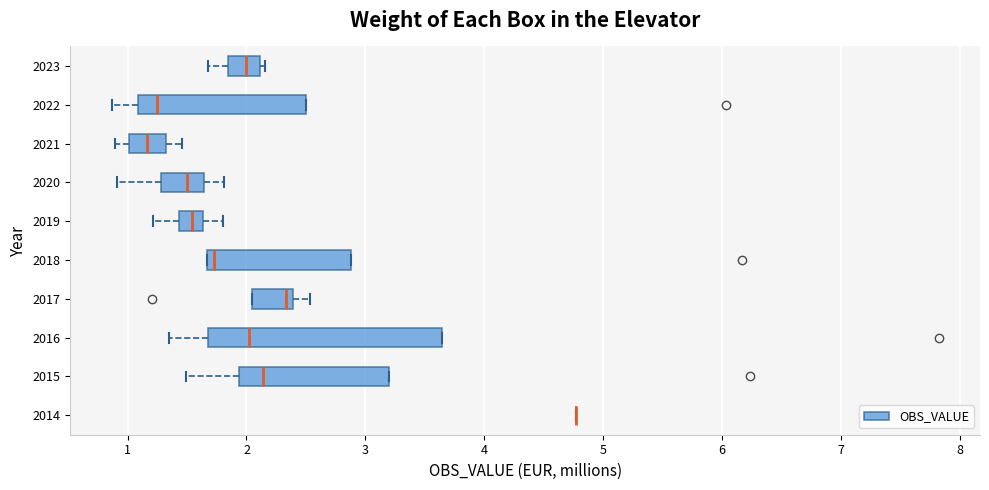

Reading bottom to top, read every box against the x-axis: the position of its median line, the range the box covers, and the ends of its whiskers. The values are not printed on the chart, so give them approximately, as read against the axis.

2014: box collapsed to a line at 4.8, whiskers 4.8 to 4.8
2015: median 2.1, box 1.9 to 3.2, whiskers 1.5 to 3.2
2016: median 2.0, box 1.7 to 3.6, whiskers 1.3 to 3.6
2017: median 2.3, box 2.0 to 2.4, whiskers 2.0 to 2.5
2018: median 1.7 (just right of the box's left edge), box 1.7 to 2.9, whiskers 1.7 to 2.9
2019: median 1.5, box 1.4 to 1.6, whiskers 1.2 to 1.8
2020: median 1.5, box 1.3 to 1.6, whiskers 0.9 to 1.8
2021: median 1.2, box 1.0 to 1.3, whiskers 0.9 to 1.5
2022: median 1.2, box 1.1 to 2.5, whiskers 0.9 to 2.5
2023: median 2.0, box 1.8 to 2.1, whiskers 1.7 to 2.2